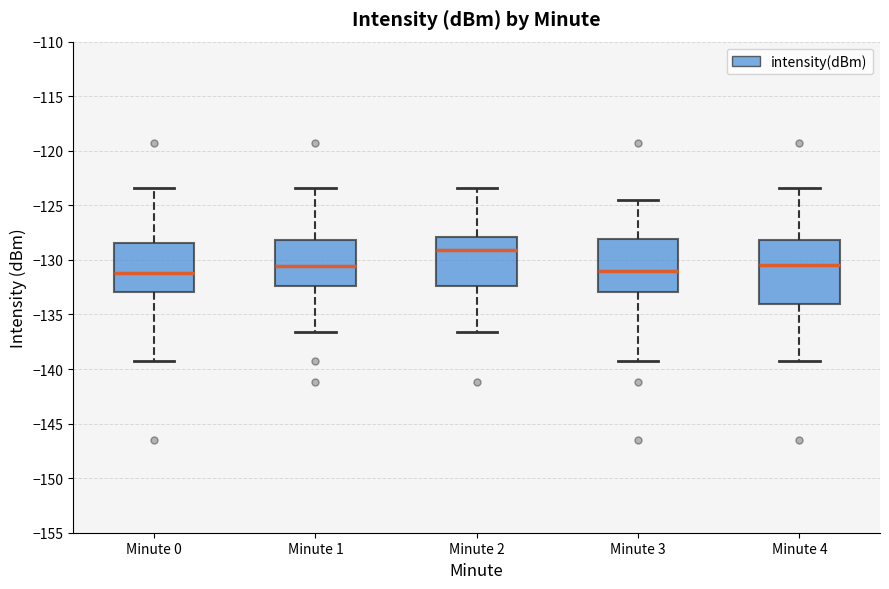

Comparing the boxes themselves (not the whiskers), which one is the tallest?

Minute 4